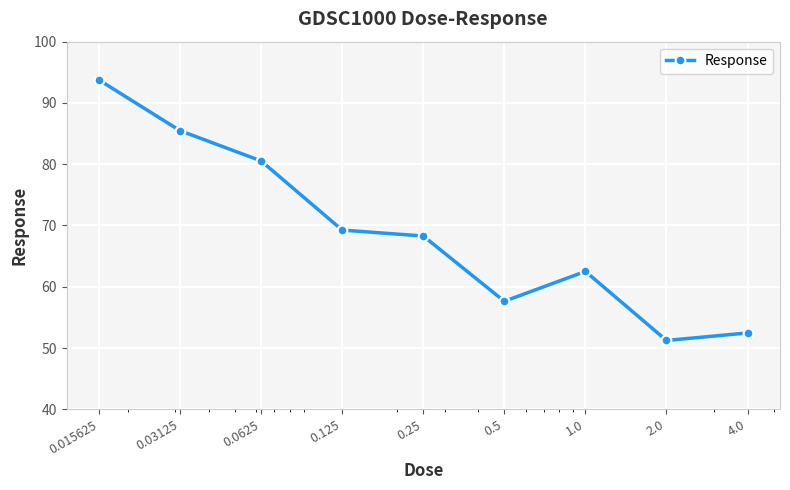

What is the smallest value displayed?

51.2